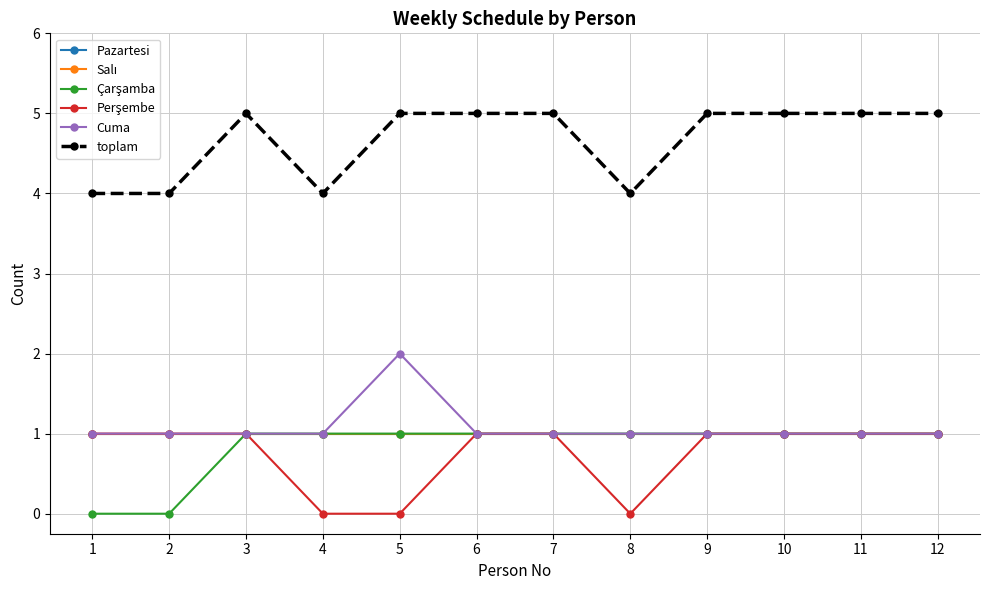

Which series has the largest total across all categories?

toplam